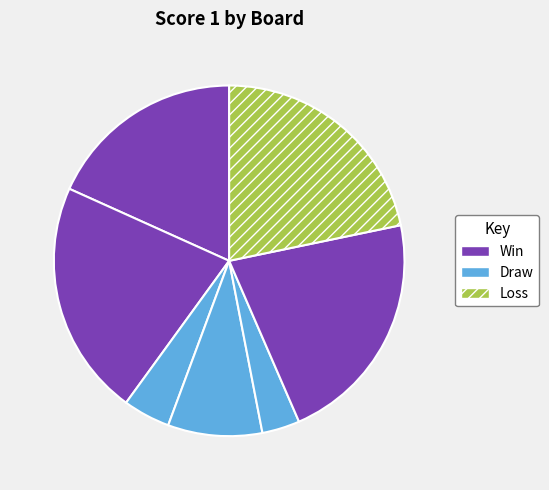

How many slices are in this pie chart?

7